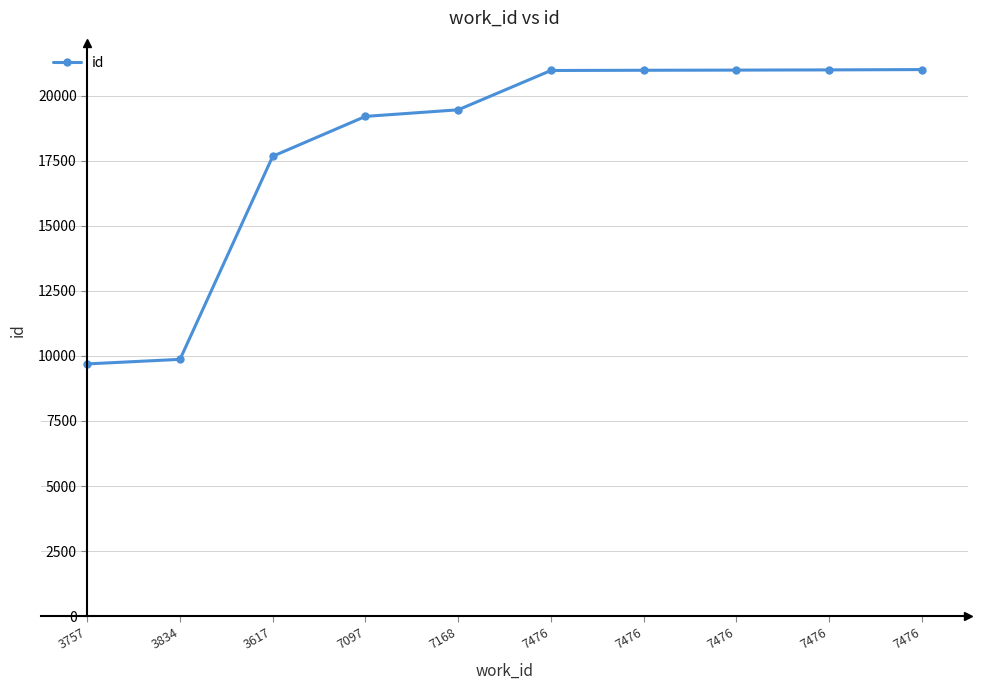

List the labels in order of value, largest first.

7476, 7476, 7476, 7476, 7476, 7168, 7097, 3617, 3834, 3757